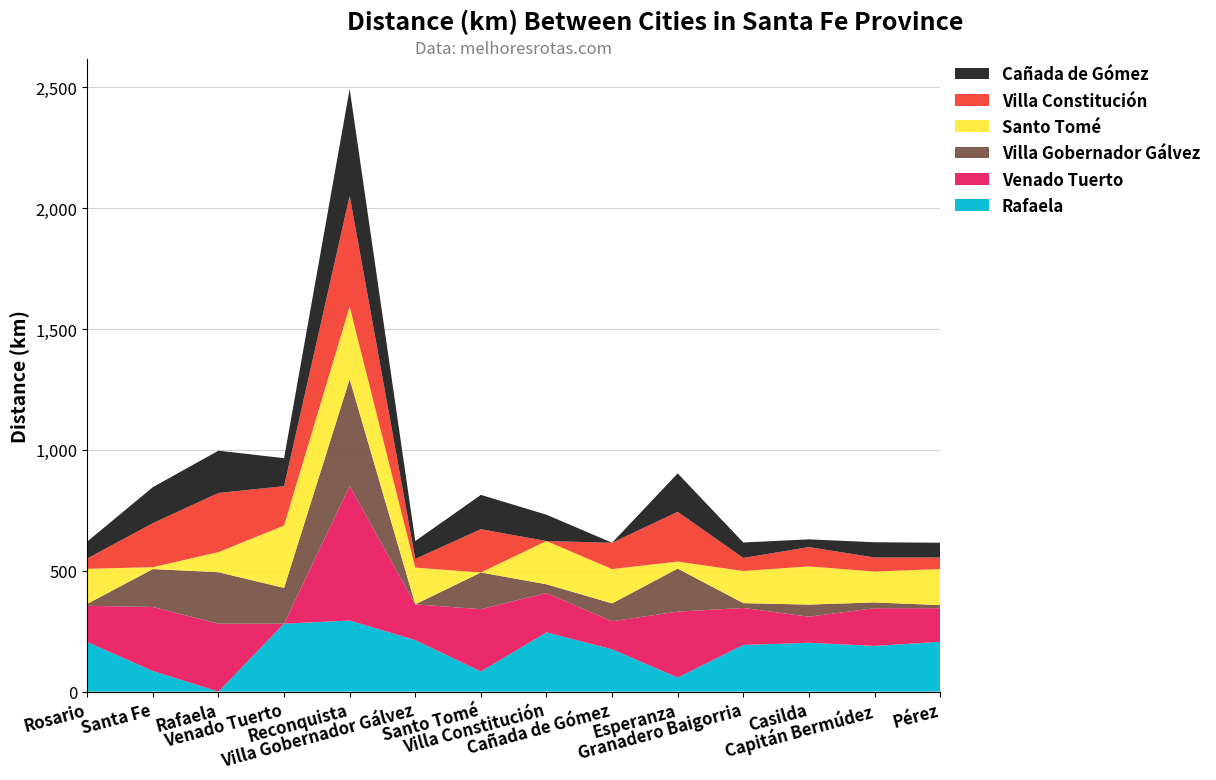

Reading left to right, what are all the values shown in this chart?

Rafaela: Rosario=205	Santa Fe=85	Rafaela=0	Venado Tuerto=281	Reconquista=294	Villa Gobernador Gálvez=213	Santo Tomé=83	Villa Constitución=245	Cañada de Gómez=175	Esperanza=58	Granadero Baigorria=193	Casilda=202	Capitán Bermúdez=189	Pérez=206
Venado Tuerto: Rosario=150	Santa Fe=265	Rafaela=281	Venado Tuerto=0	Reconquista=557	Villa Gobernador Gálvez=148	Santo Tomé=258	Villa Constitución=163	Cañada de Gómez=116	Esperanza=273	Granadero Baigorria=153	Casilda=108	Capitán Bermúdez=156	Pérez=139
Villa Gobernador Gálvez: Rosario=8	Santa Fe=157	Rafaela=213	Venado Tuerto=148	Reconquista=442	Villa Gobernador Gálvez=0	Santo Tomé=152	Villa Constitución=36	Cañada de Gómez=74	Esperanza=178	Granadero Baigorria=20	Casilda=50	Capitán Bermúdez=24	Pérez=13
Santo Tomé: Rosario=145	Santa Fe=8	Rafaela=83	Venado Tuerto=258	Reconquista=300	Villa Gobernador Gálvez=152	Santo Tomé=0	Villa Constitución=179	Cañada de Gómez=142	Esperanza=29	Granadero Baigorria=133	Casilda=158	Capitán Bermúdez=128	Pérez=149
Villa Constitución: Rosario=43	Santa Fe=182	Rafaela=245	Venado Tuerto=163	Reconquista=459	Villa Gobernador Gálvez=36	Santo Tomé=179	Villa Constitución=0	Cañada de Gómez=109	Esperanza=206	Granadero Baigorria=54	Casilda=80	Capitán Bermúdez=58	Pérez=48
Cañada de Gómez: Rosario=70	Santa Fe=149	Rafaela=175	Venado Tuerto=116	Reconquista=442	Villa Gobernador Gálvez=74	Santo Tomé=142	Villa Constitución=109	Cañada de Gómez=0	Esperanza=159	Granadero Baigorria=64	Casilda=32	Capitán Bermúdez=63	Pérez=61